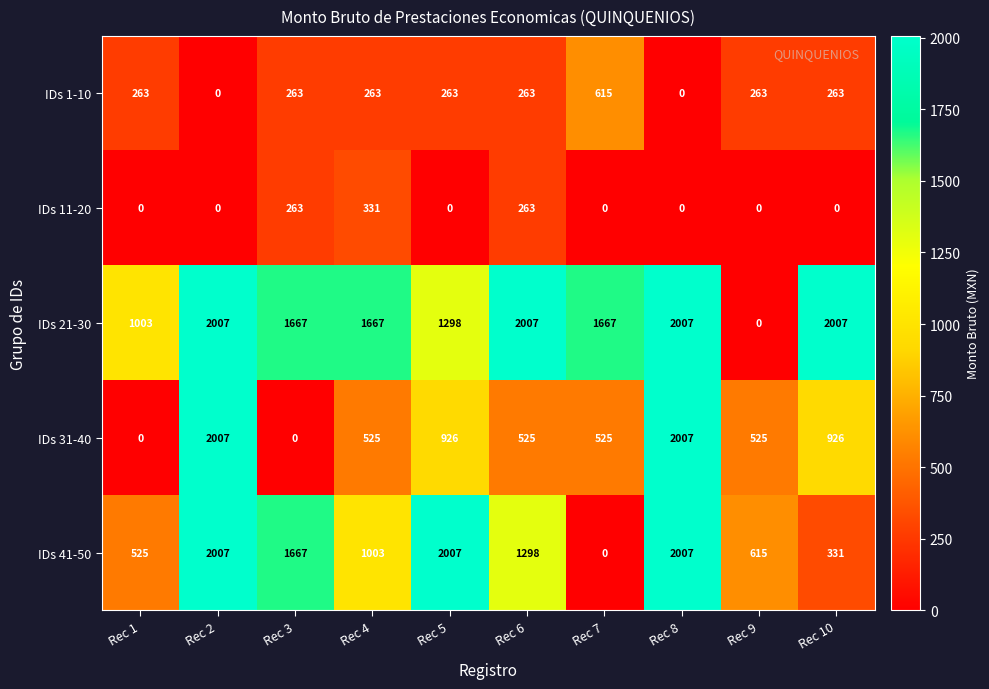

Is it true that IDs 41-50 equals 1003 at Rec 4?

True